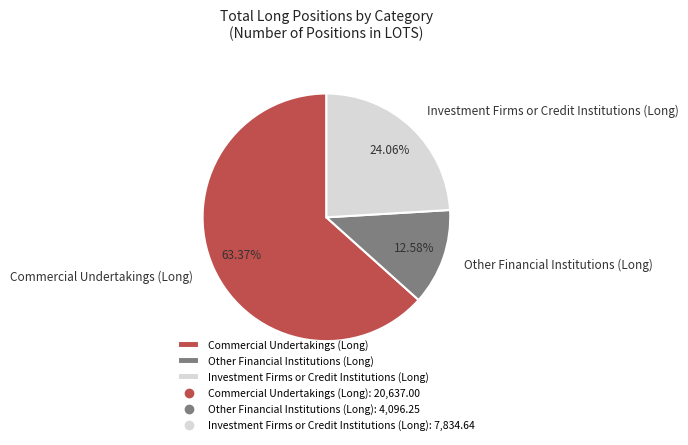

To the nearest percent, what is the difference between the largest and smallest slice percentages?

51%